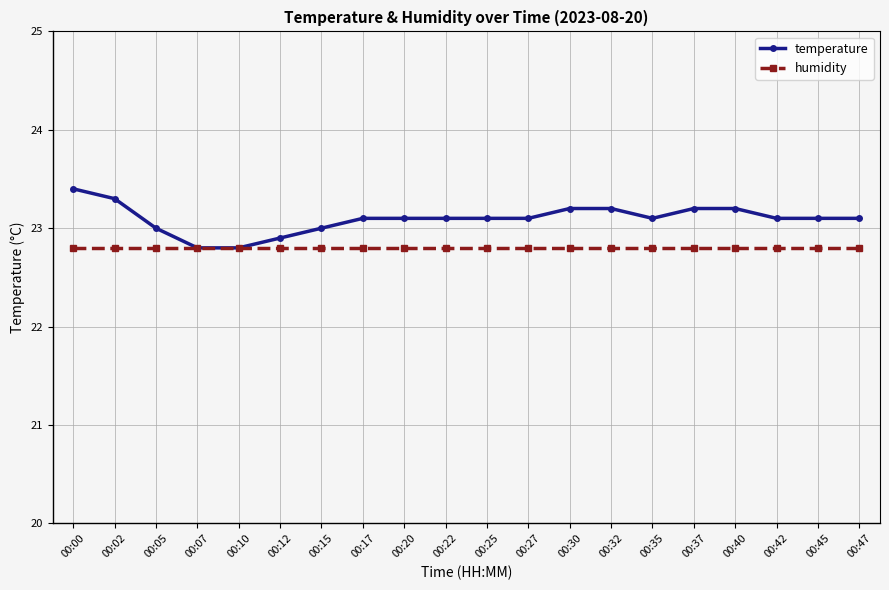

List the series in order of their overall mean, highest first.

temperature, humidity